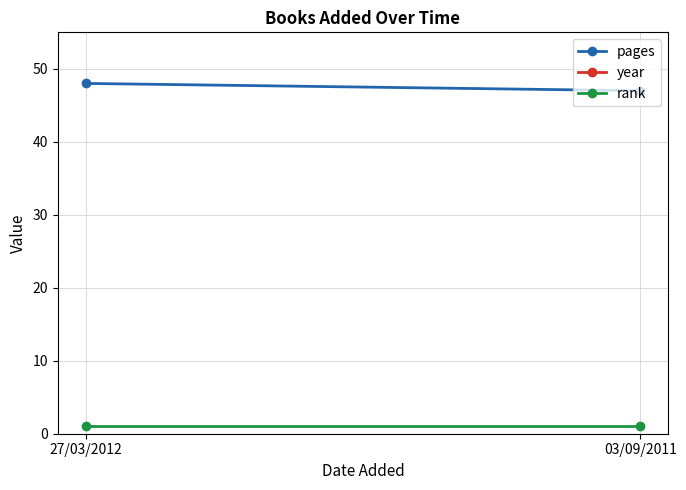

At which label is rank closest to 1?

27/03/2012